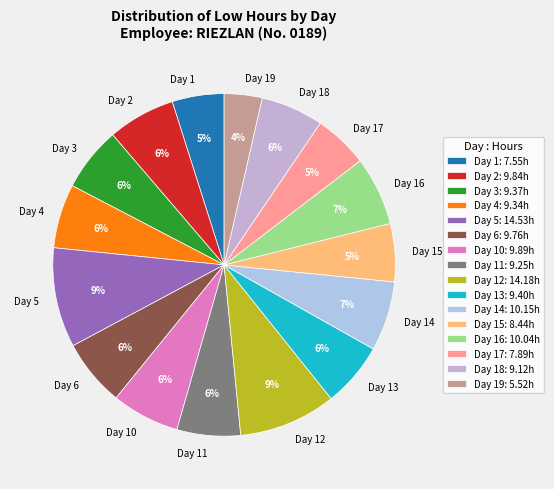

The Day 10 slice represents 6% of the pie. True or false?

True